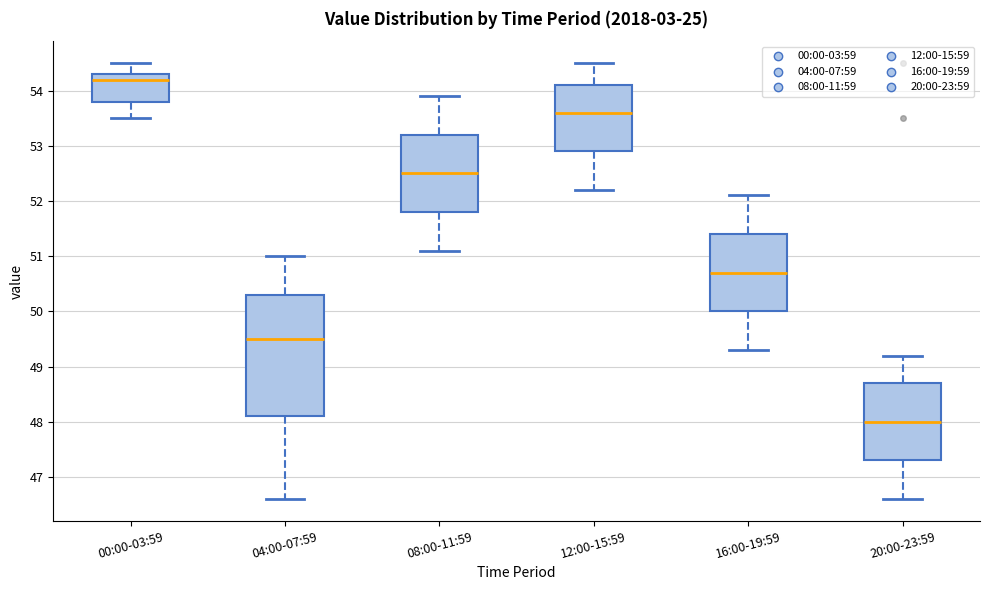

Reading left to right, transcribe this box plot: for each box, give where its median line is, the range the box spans, and where its two whiskers end, as read against the y-axis. The values are not printed on the chart, so give them approximately, as read against the axis.

00:00-03:59: median 54.2, box 53.8 to 54.3, whiskers 53.5 to 54.5
04:00-07:59: median 49.5, box 48.1 to 50.3, whiskers 46.6 to 51.0
08:00-11:59: median 52.5, box 51.8 to 53.2, whiskers 51.1 to 53.9
12:00-15:59: median 53.6, box 52.9 to 54.1, whiskers 52.2 to 54.5
16:00-19:59: median 50.7, box 50.0 to 51.4, whiskers 49.3 to 52.1
20:00-23:59: median 48.0, box 47.3 to 48.7, whiskers 46.6 to 49.2